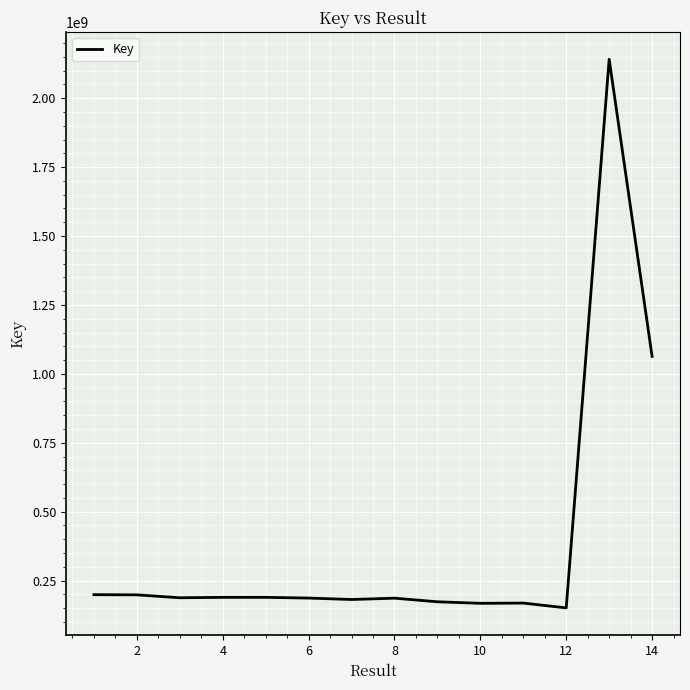

What is the difference between the maximum and minimum values?

1990427782